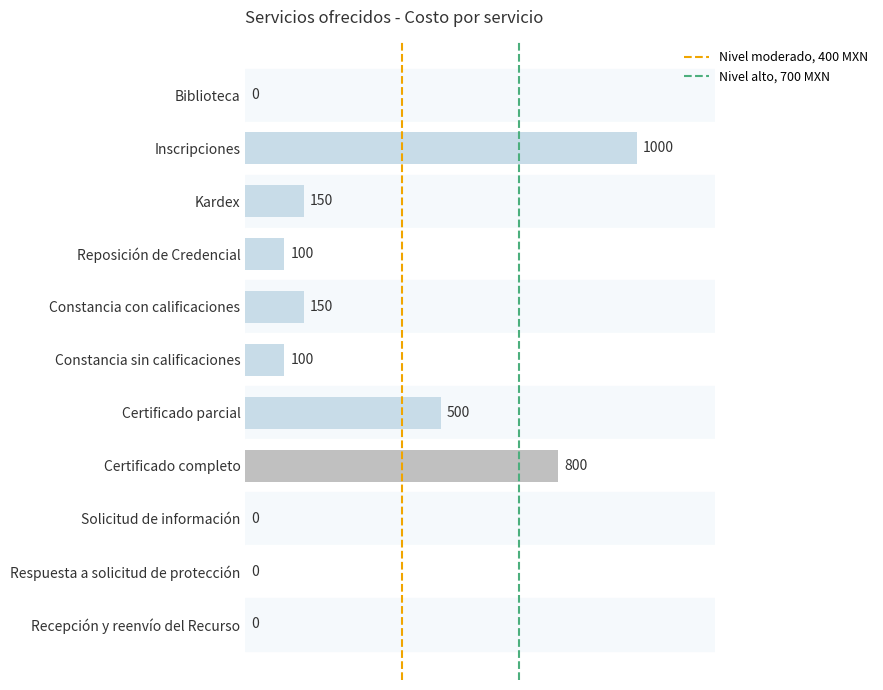

How many data points does each series have?

11